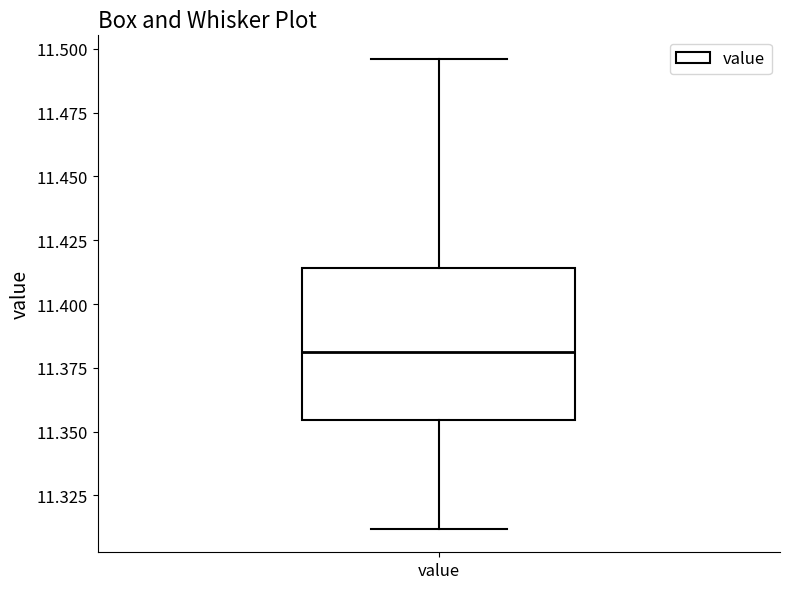

Where is the upper edge of the box for value on the y-axis? The values are not printed on the chart, so give them approximately, as read against the axis.

11.415